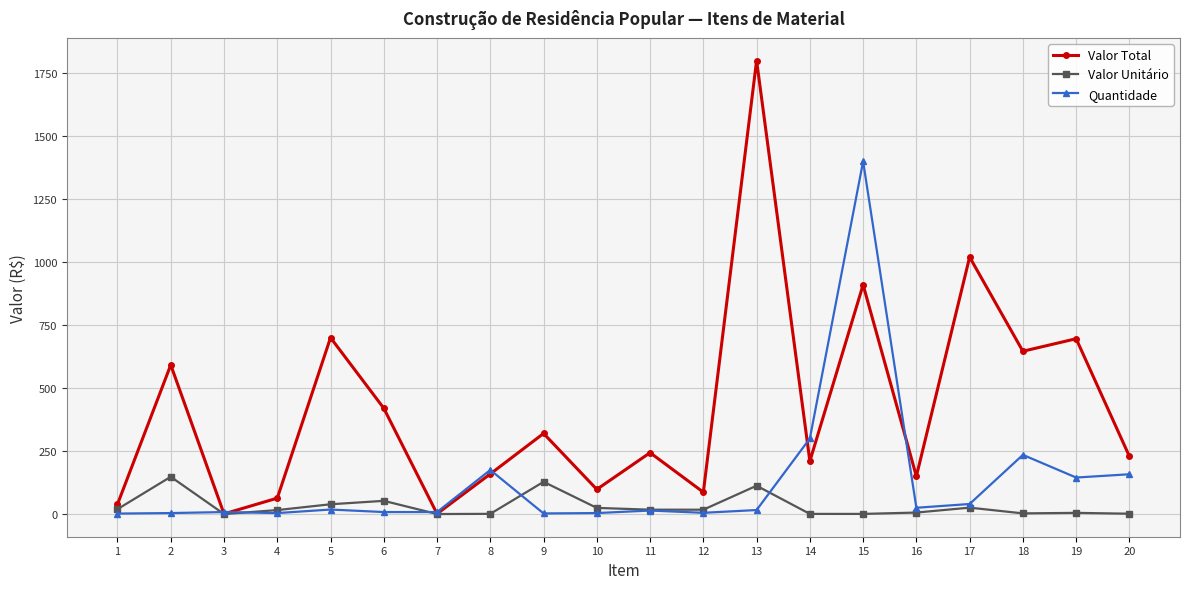

In Valor Total, how many points are lower than both neighbors (excluding endpoints)?

7